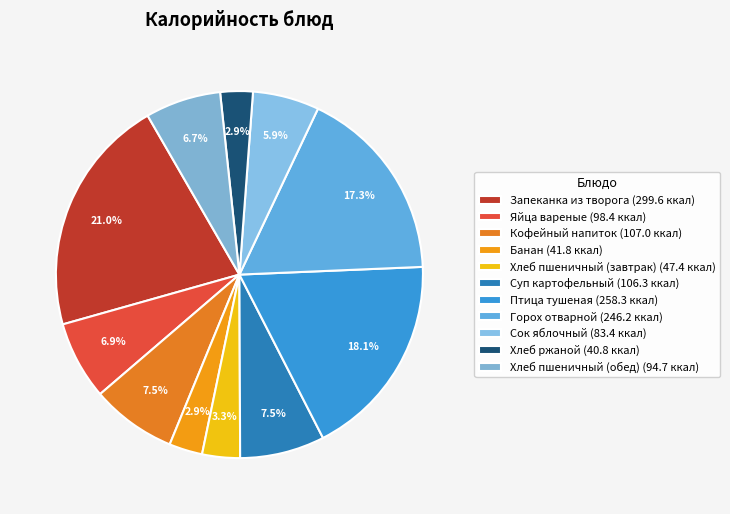

What is the smallest slice in the pie chart?

Хлеб ржаной